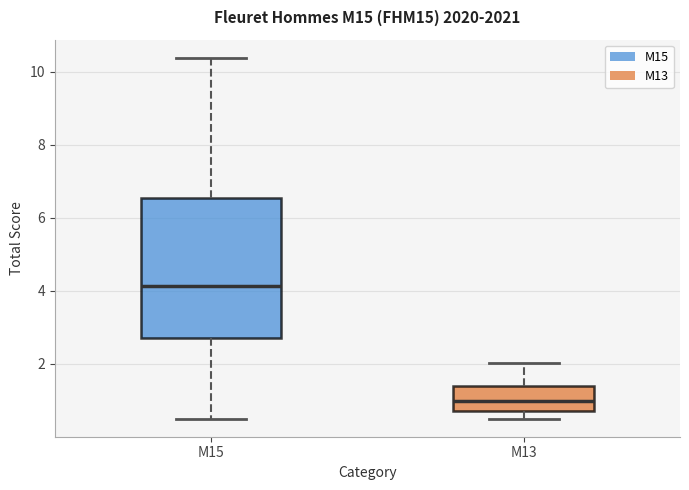

Reading left to right, read every box against the y-axis: the position of its median line, the range the box covers, and the ends of its whiskers. The values are not printed on the chart, so give them approximately, as read against the axis.

M15: median 4.2, box 2.8 to 6.6, whiskers 0.6 to 10.4
M13: median 1.0, box 0.8 to 1.4, whiskers 0.6 to 2.0